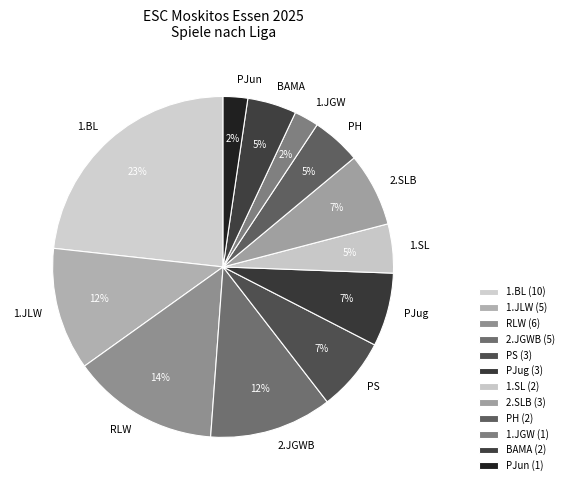

Is there a majority slice in this chart?

No